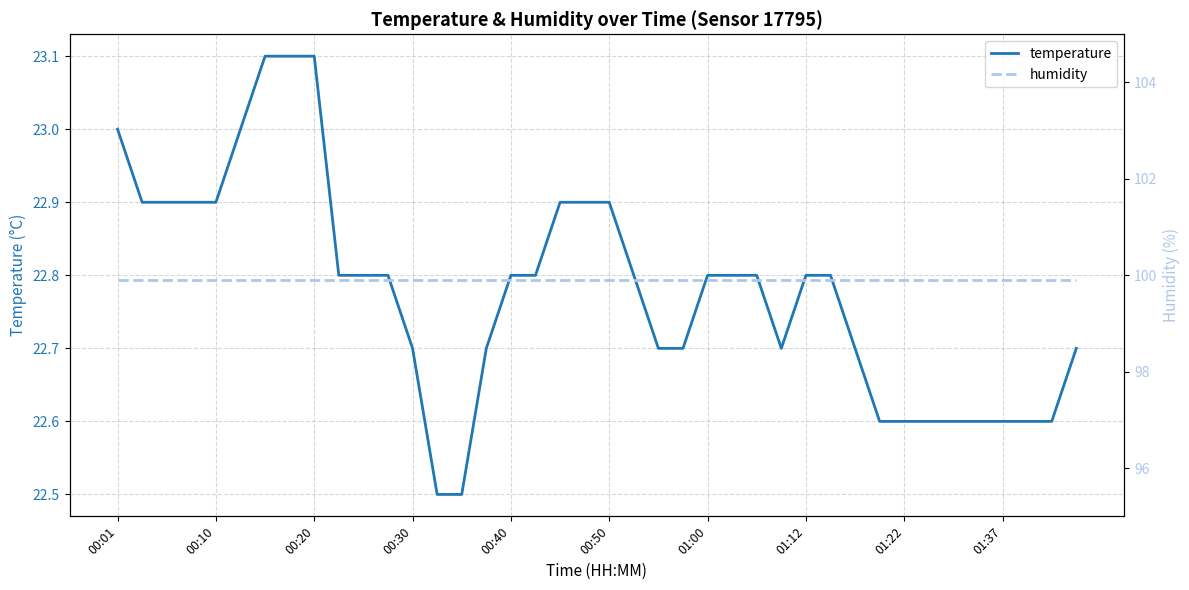

What are all the series names shown in the legend?

temperature, humidity